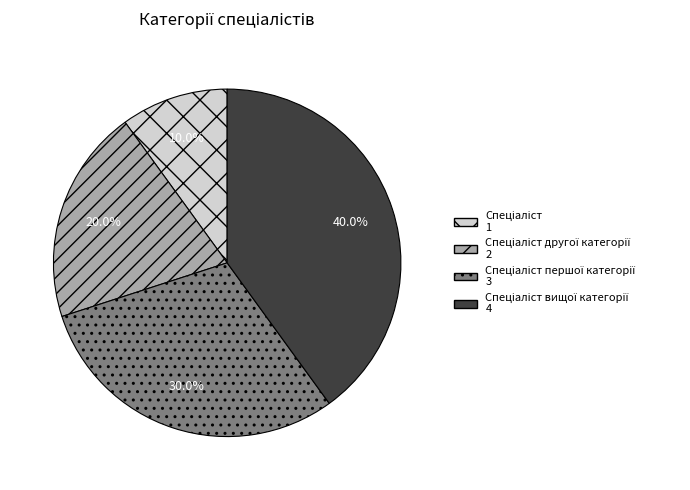

Is there a majority slice in this chart?

No